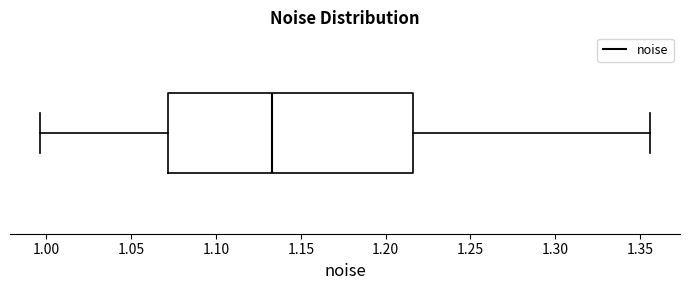

Transcribe this box plot: give where the median line is, the range the box spans, and where the two whiskers end, as read against the x-axis. The values are not printed on the chart, so give them approximately, as read against the axis.

median 1.135, box 1.070 to 1.215, whiskers 0.995 to 1.355